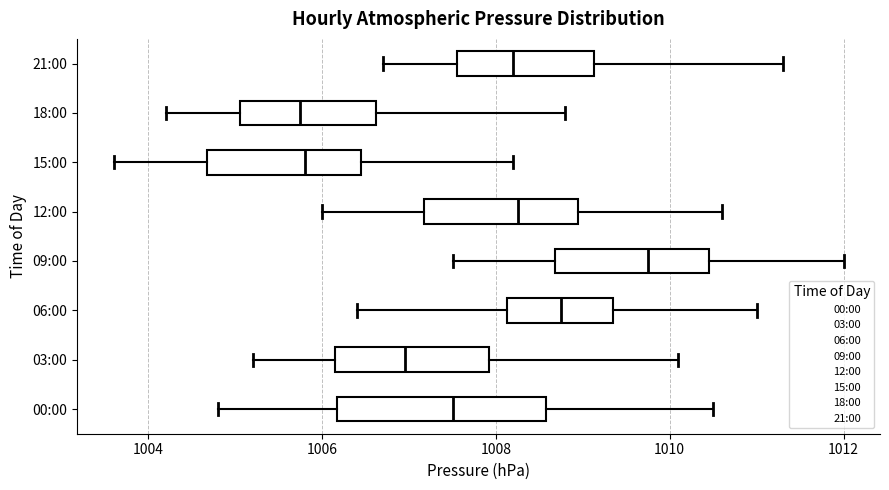

Reading bottom to top, read every box against the x-axis: the position of its median line, the range the box covers, and the ends of its whiskers. The values are not printed on the chart, so give them approximately, as read against the axis.

00:00: median 1007.6, box 1006.2 to 1008.6, whiskers 1004.8 to 1010.6
03:00: median 1007.0, box 1006.2 to 1008.0, whiskers 1005.2 to 1010.2
06:00: median 1008.8, box 1008.2 to 1009.4, whiskers 1006.4 to 1011.0
09:00: median 1009.8, box 1008.6 to 1010.4, whiskers 1007.6 to 1012.0
12:00: median 1008.2, box 1007.2 to 1009.0, whiskers 1006.0 to 1010.6
15:00: median 1005.8, box 1004.6 to 1006.4, whiskers 1003.6 to 1008.2
18:00: median 1005.8, box 1005.0 to 1006.6, whiskers 1004.2 to 1008.8
21:00: median 1008.2, box 1007.6 to 1009.2, whiskers 1006.8 to 1011.4